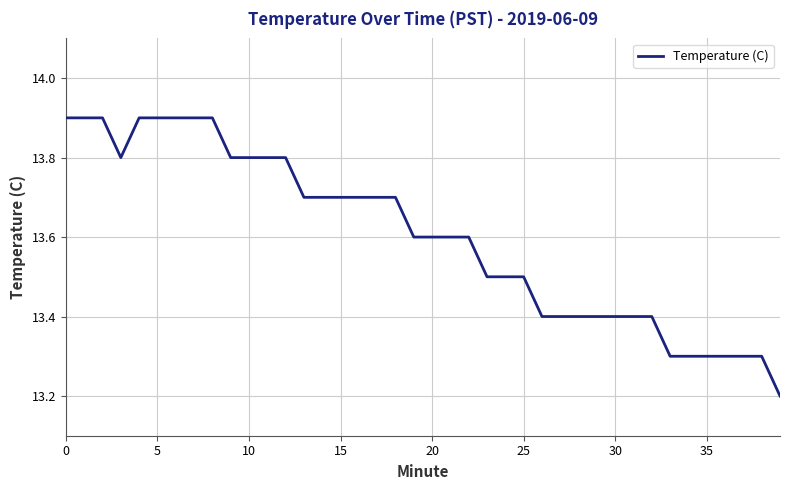

What is the difference between the maximum and minimum values?

0.7